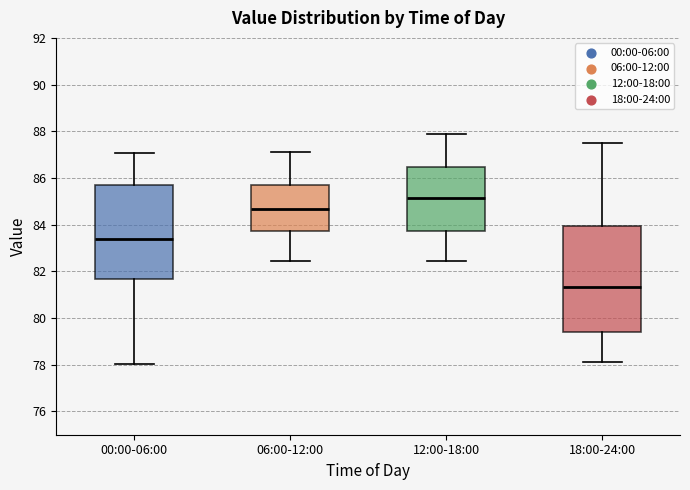

Comparing the boxes themselves (not the whiskers), which one is the tallest?

18:00-24:00